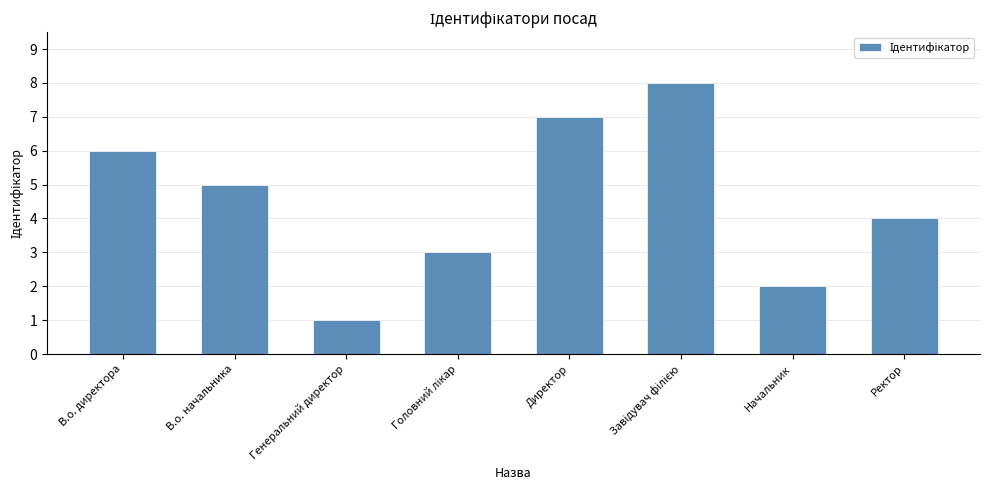

True or false: the data shows 0 at Начальник.

False